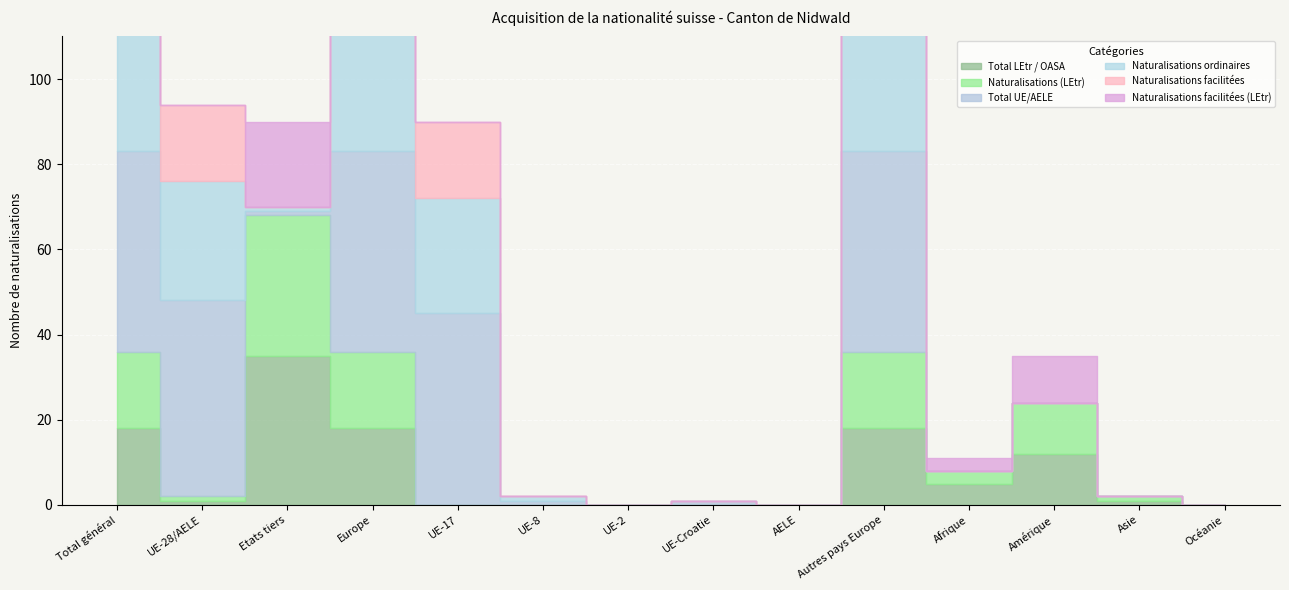

Which series has the largest total across all categories?

Total UE/AELE